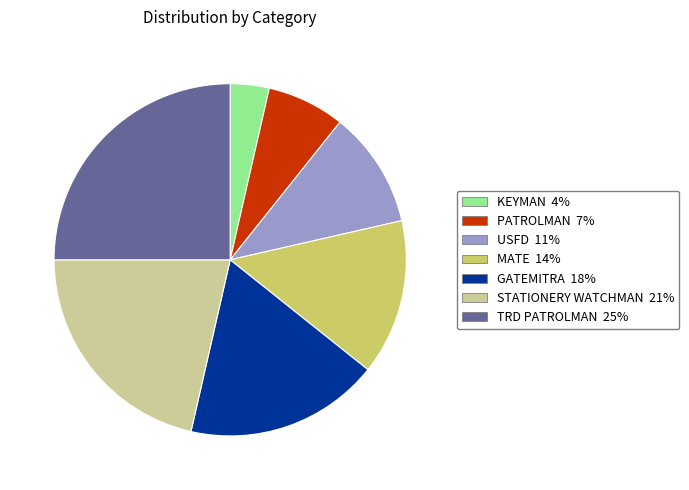

Does any single category account for the majority?

No